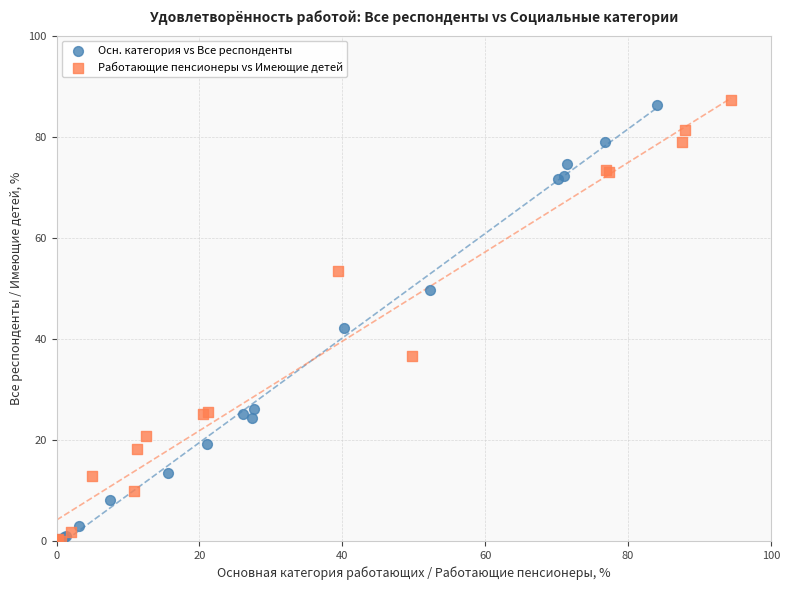

What are all the series names shown in the legend?

Осн. категория vs Все респонденты, Работающие пенсионеры vs Имеющие детей